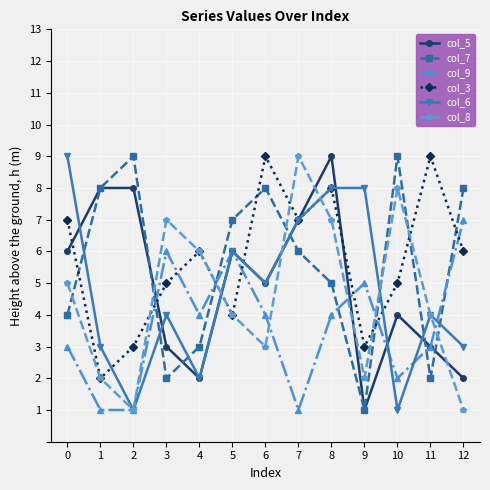

Reading left to right, transcribe all the data shown in this chart.

col_5: 0=6	1=8	2=8	3=3	4=2	5=6	6=5	7=7	8=9	9=1	10=4	11=3	12=2
col_7: 0=4	1=8	2=9	3=2	4=3	5=7	6=8	7=6	8=5	9=1	10=9	11=2	12=8
col_9: 0=3	1=1	2=1	3=6	4=4	5=6	6=4	7=1	8=4	9=5	10=2	11=3	12=7
col_3: 0=7	1=2	2=3	3=5	4=6	5=4	6=9	7=7	8=8	9=3	10=5	11=9	12=6
col_6: 0=9	1=3	2=1	3=4	4=2	5=6	6=5	7=7	8=8	9=8	10=1	11=4	12=3
col_8: 0=5	1=2	2=1	3=7	4=6	5=4	6=3	7=9	8=7	9=2	10=8	11=4	12=1